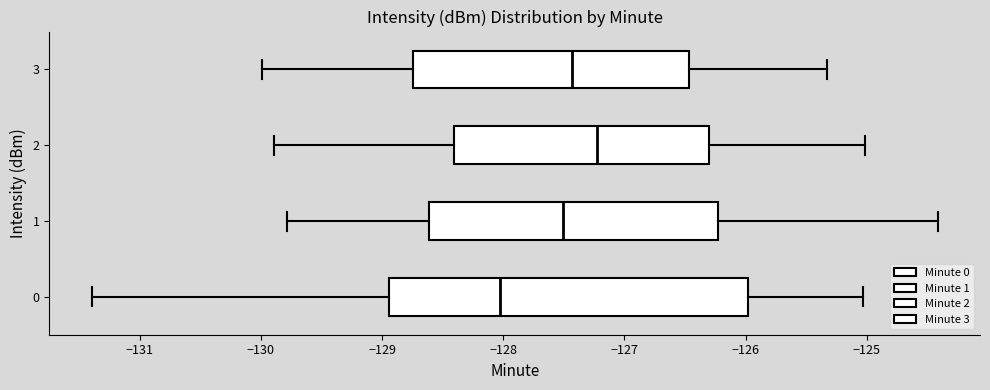

Which box's median line is the furthest to the right?

2